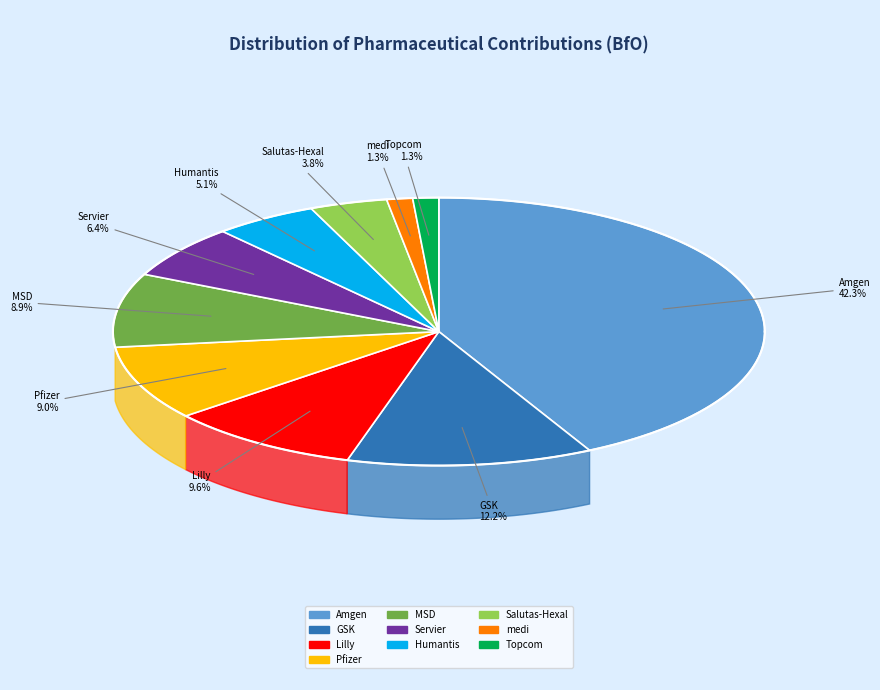

The Lilly slice represents 23% of the pie. True or false?

False